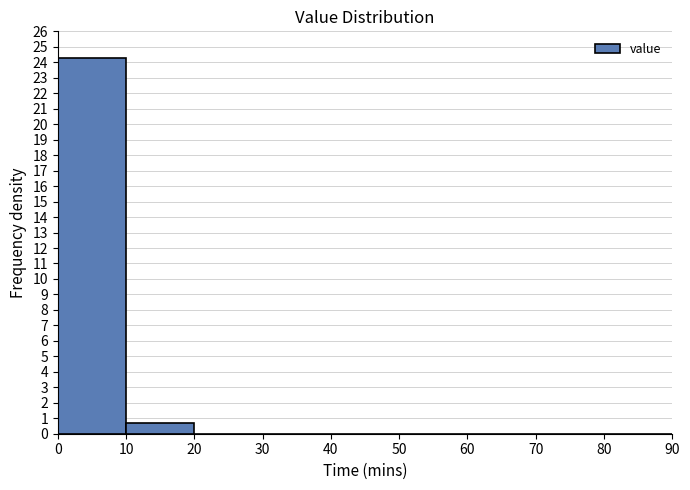

Which range on the x-axis has the tallest bar?

0 to 10